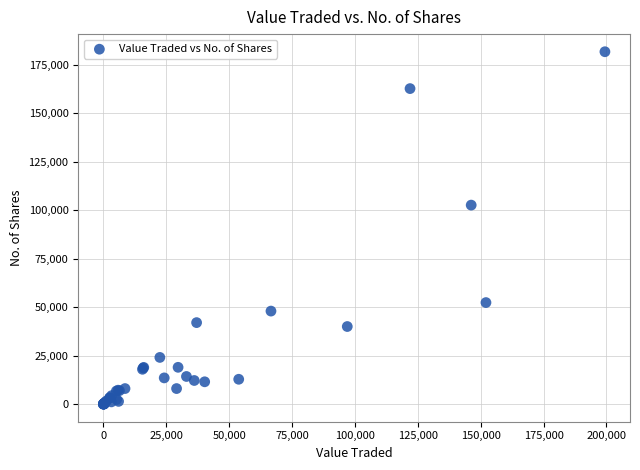

What Y value in the scatter plot is closest to 90824?

102571